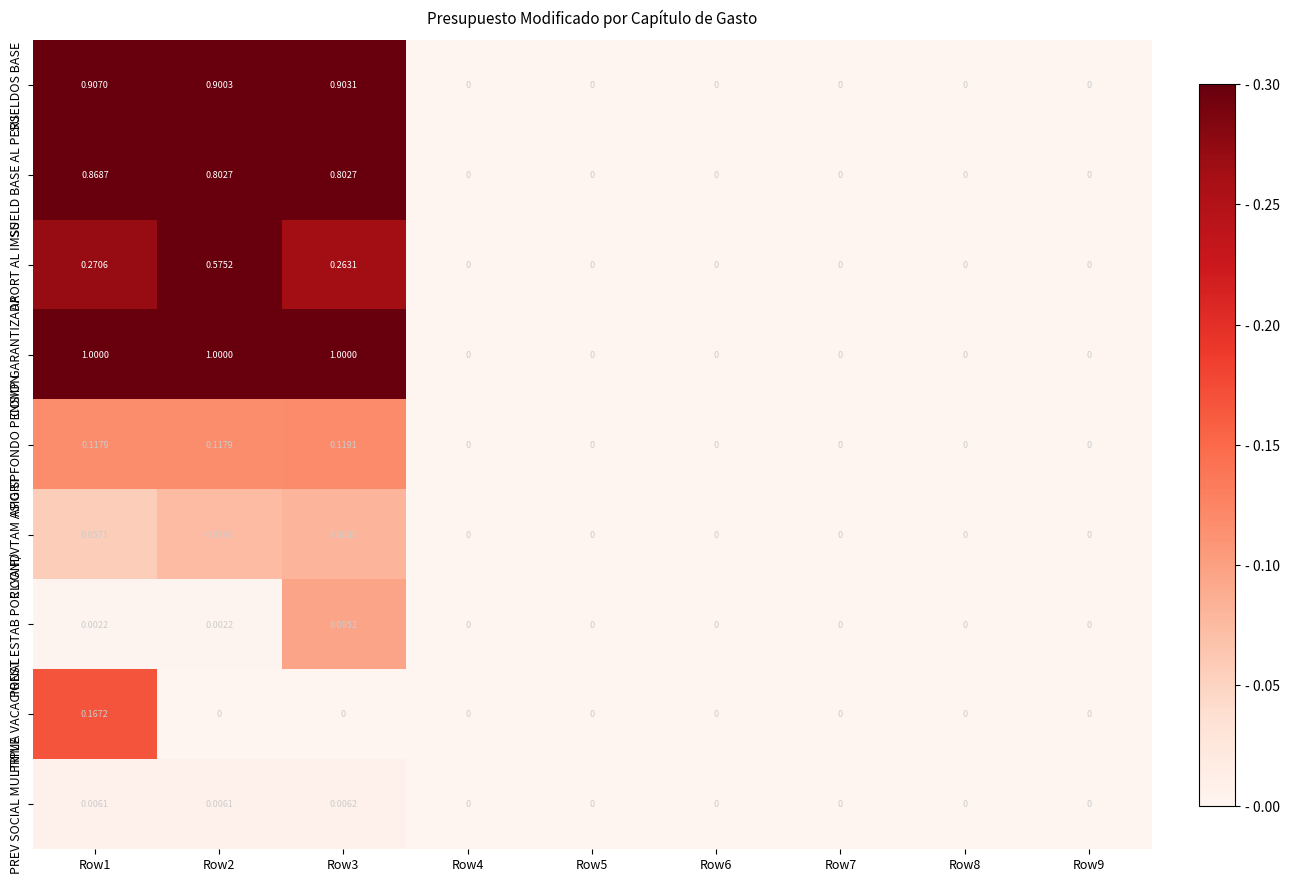

List the series in order of their peak value, highest first.

COMP GARANTIZADA, SUELDOS BASE, SUELD BASE AL PERS, APORT AL IMSS, PRIMA VACACIONAL, APORT FONDO PENSION, PREST ESTAB POR COND, CLYA P/VTAM ASIG SP, PREV SOCIAL MULTIPLE